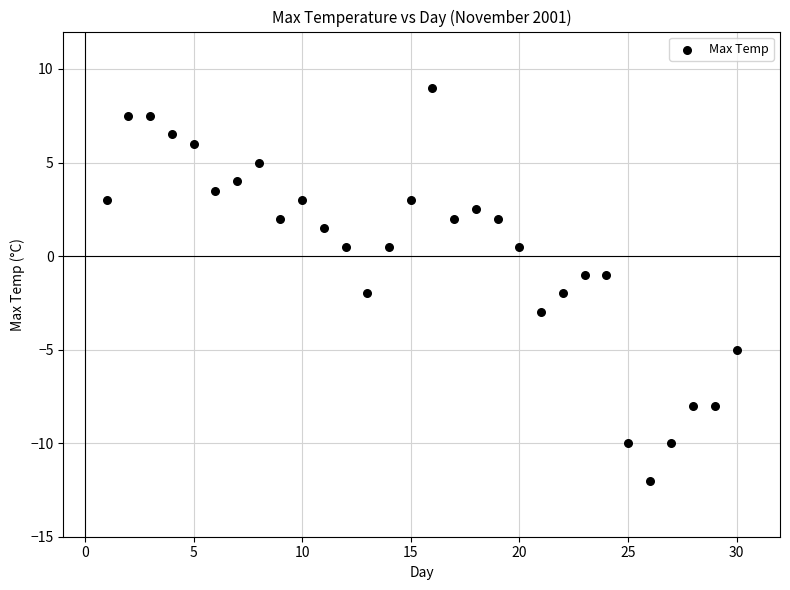

What is the range of Y values (max minus min)?

21.0